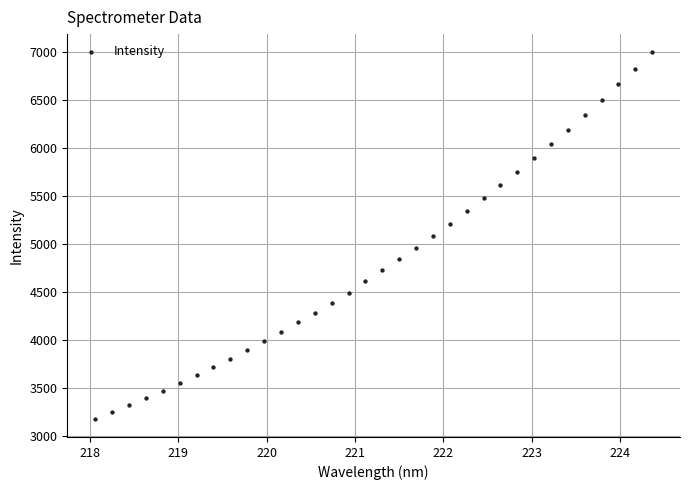

What is the range of X values (max minus min)?

6.3